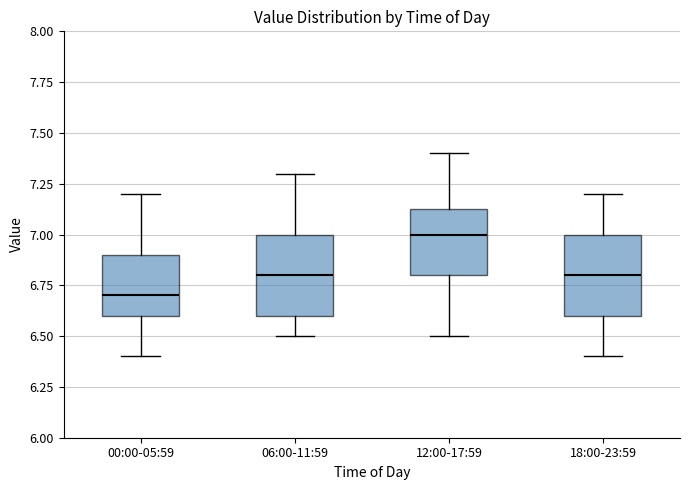

Where does the upper whisker of the box for 00:00-05:59 end on the y-axis? The values are not printed on the chart, so give them approximately, as read against the axis.

7.20